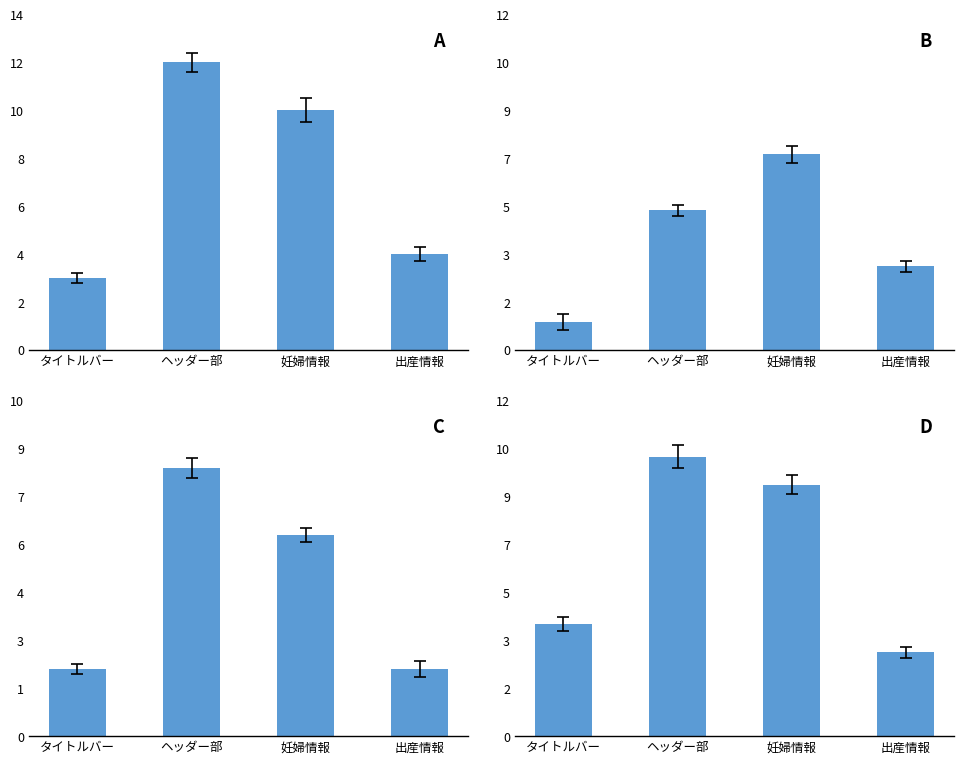

What is the value of the 2nd bar from the left?

10